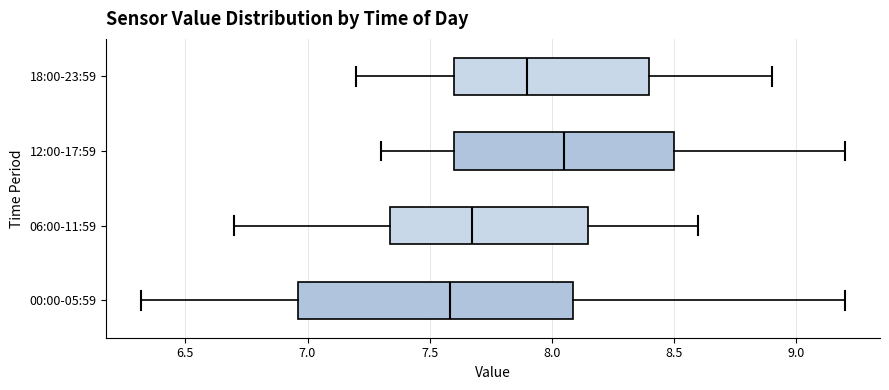

Where is the right edge of the box for 18:00-23:59 on the x-axis? The values are not printed on the chart, so give them approximately, as read against the axis.

8.40